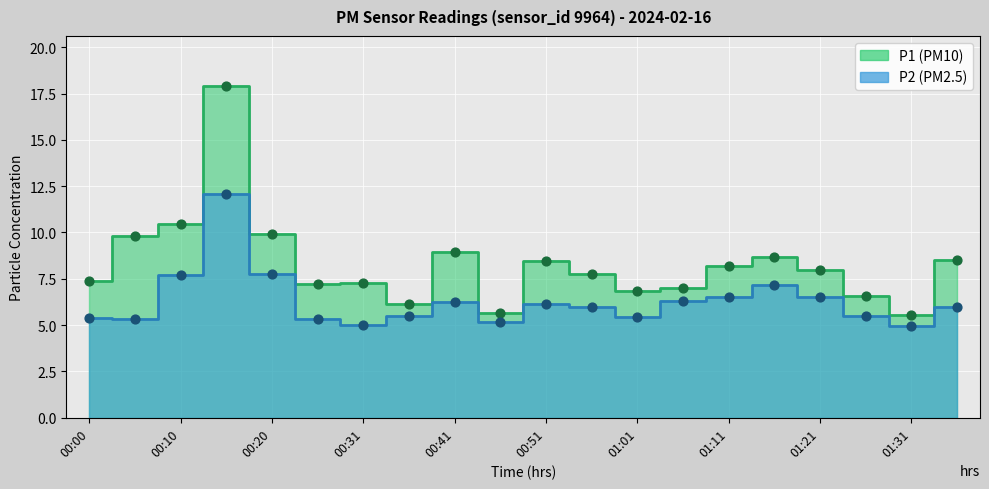

At which category is the sum across all series the highest?

00:15